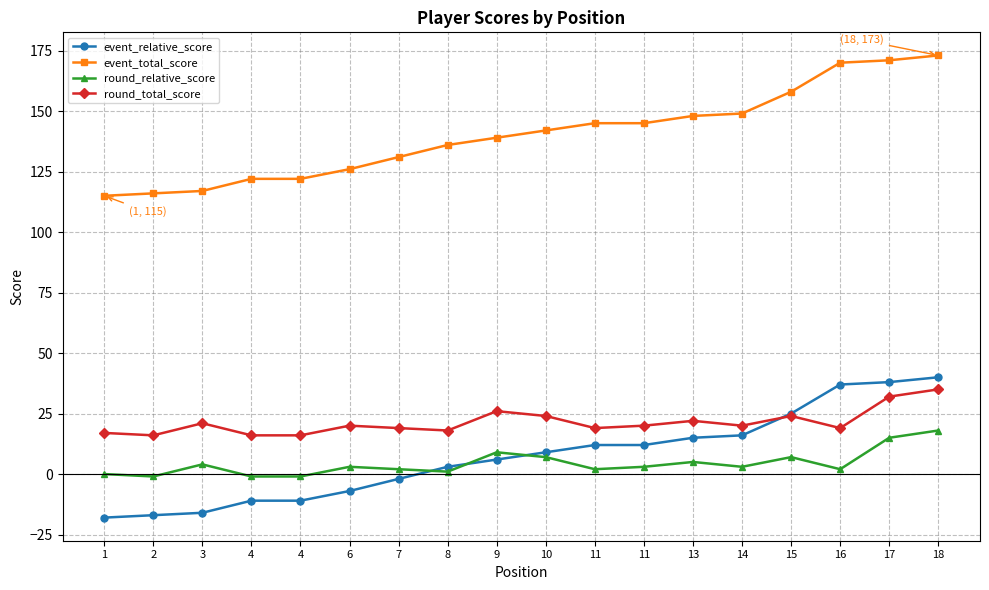

Does the chart have visible grid lines?

Yes